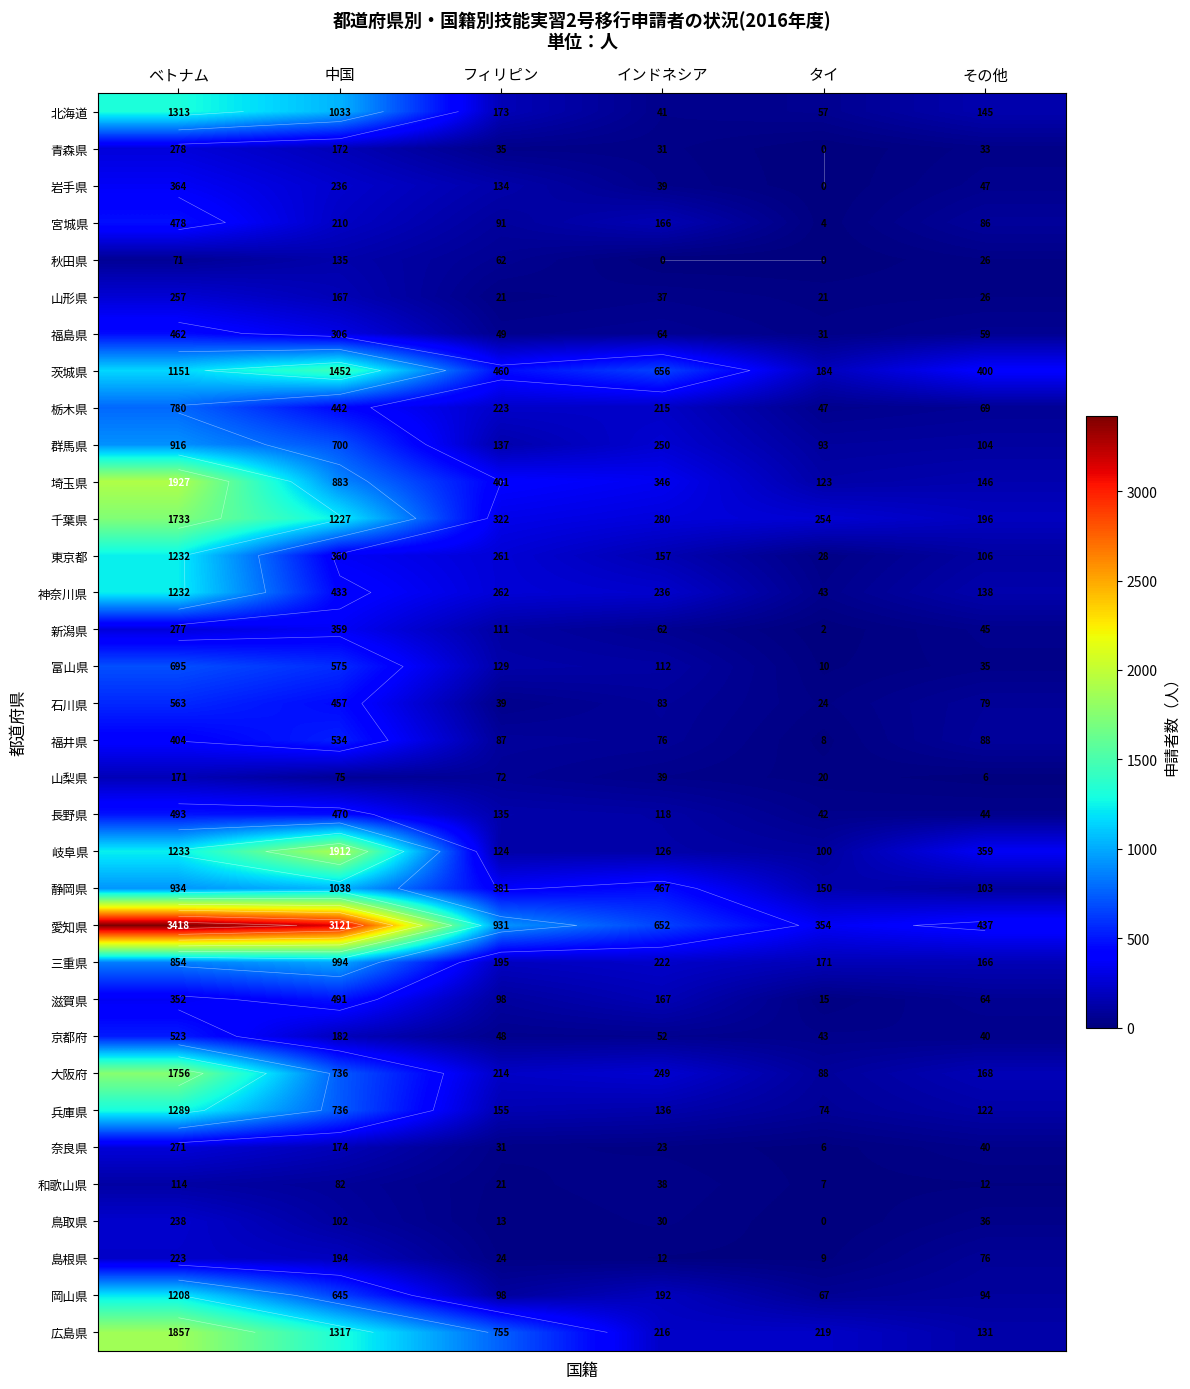

What is the sum of all 青森県 values?

549